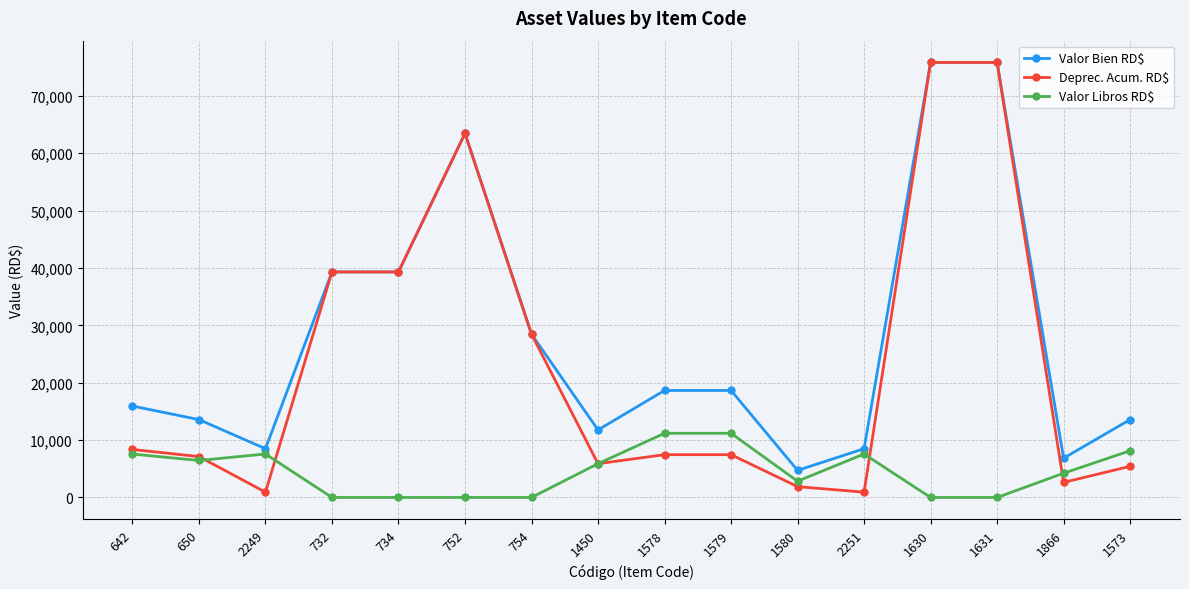

True or false: Valor Libros RD$ and Valor Bien RD$ intersect in this chart.

False